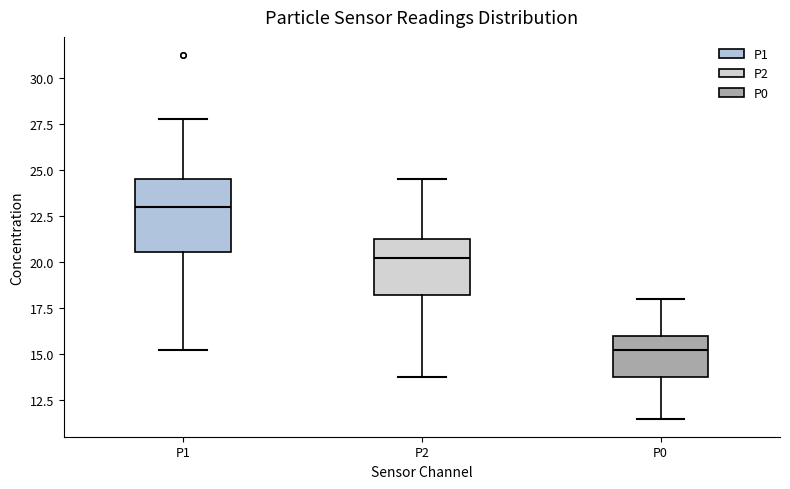

Where is the lower edge of the box for P0 on the y-axis? The values are not printed on the chart, so give them approximately, as read against the axis.

14.0